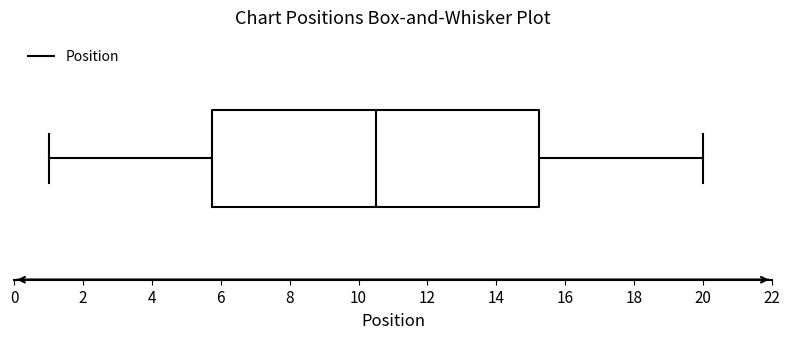

Read this box plot against the x-axis: the position of the median line, the range covered by the box, and the ends of both whiskers. The values are not printed on the chart, so give them approximately, as read against the axis.

median 10.6, box 5.8 to 15.2, whiskers 1.0 to 20.0